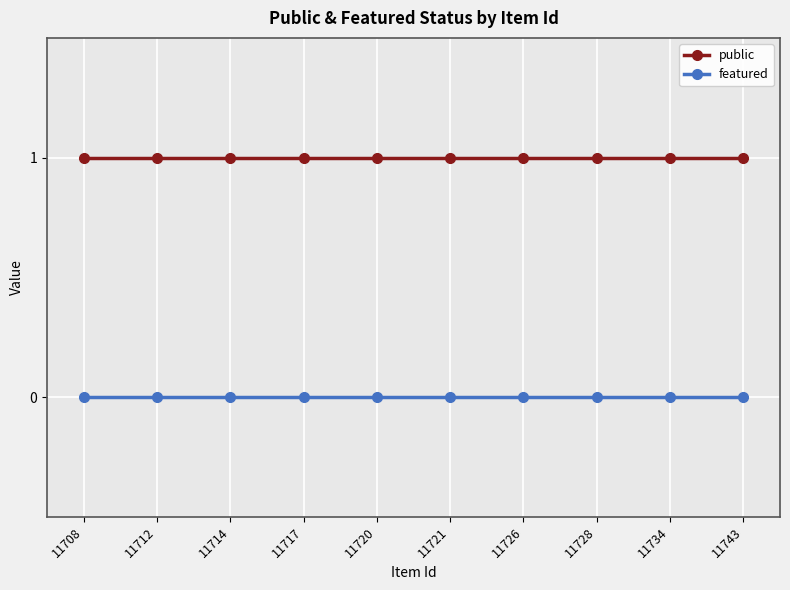

How many categories are shown in the chart?

10